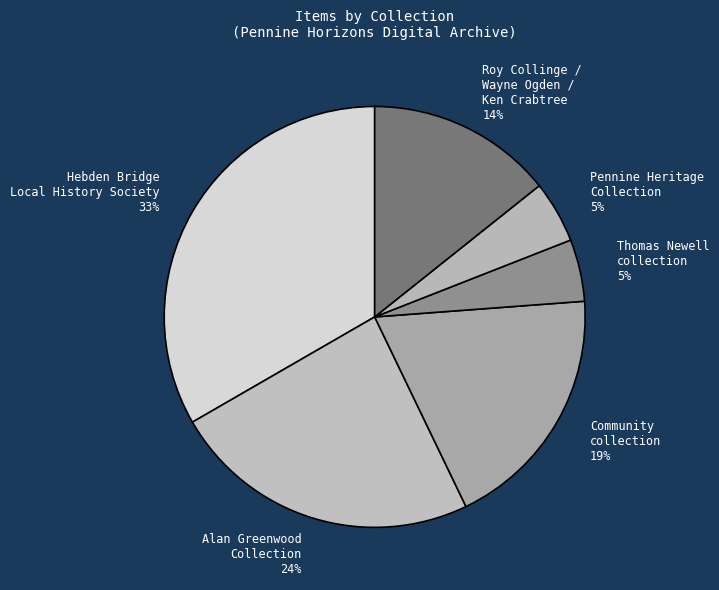

Which has a higher value, Pennine Heritage Collection 5% or Community collection 19%?

Community collection 19%